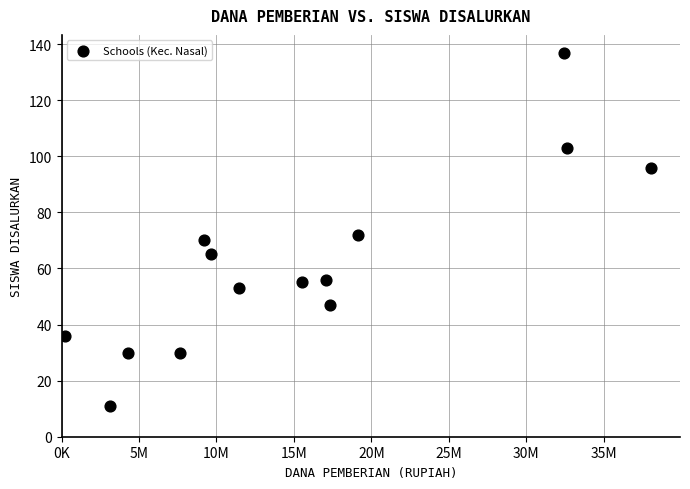

What Y value in the scatter plot is closest to 74?

72